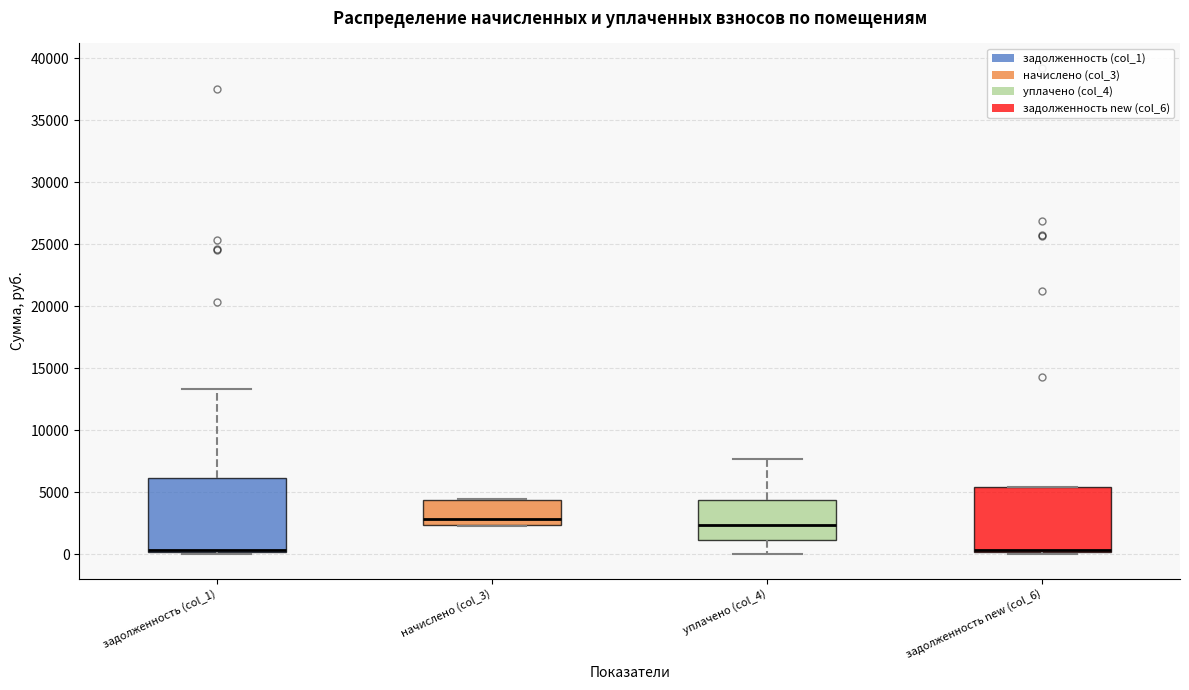

Where is the lower edge of the box for уплачено (col_4) on the y-axis? The values are not printed on the chart, so give them approximately, as read against the axis.

1000